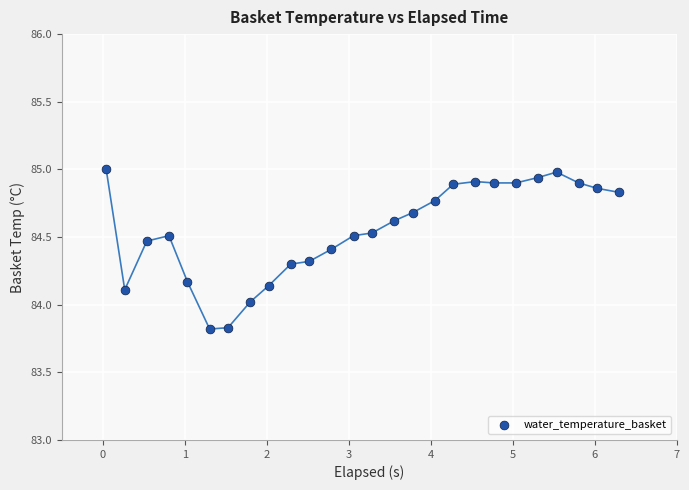

What is the range of X values (max minus min)?

6.3